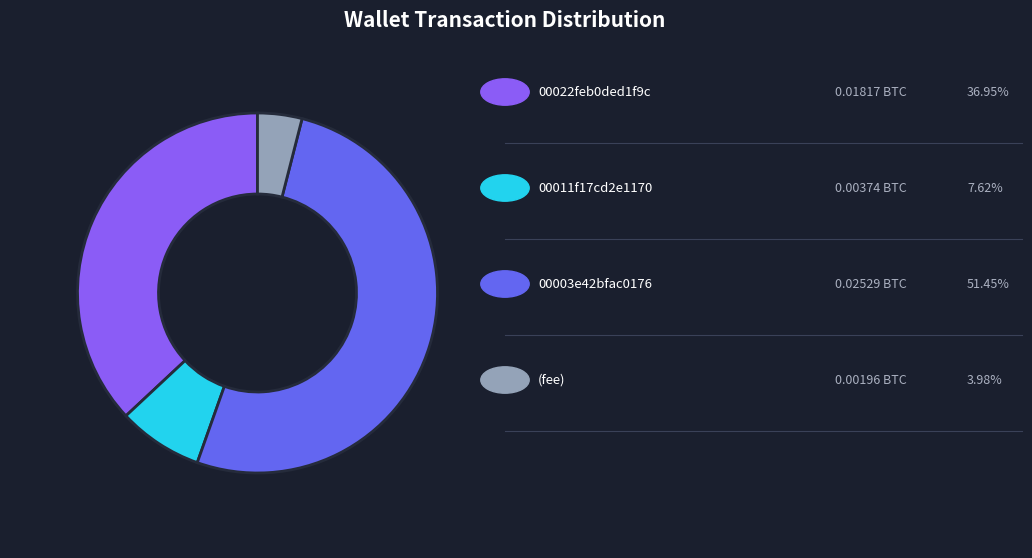

Is there any slice that represents more than half of the pie?

Yes